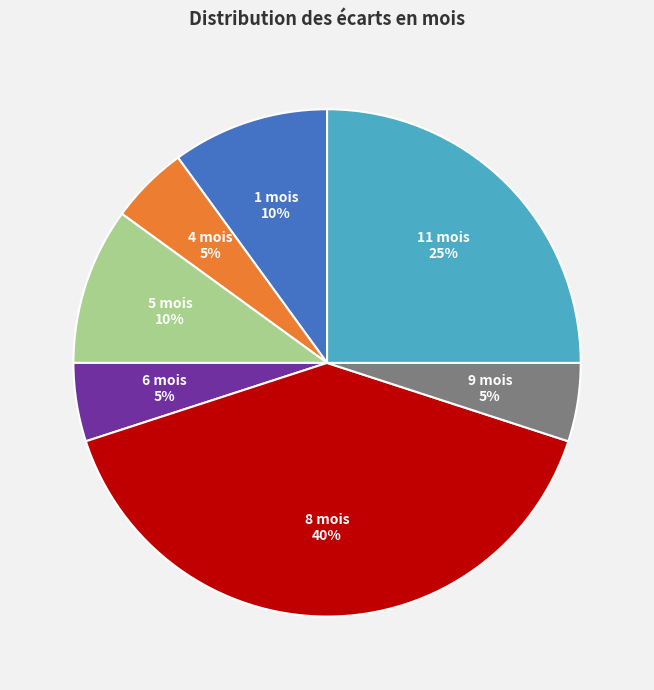

Is there a majority slice in this chart?

No